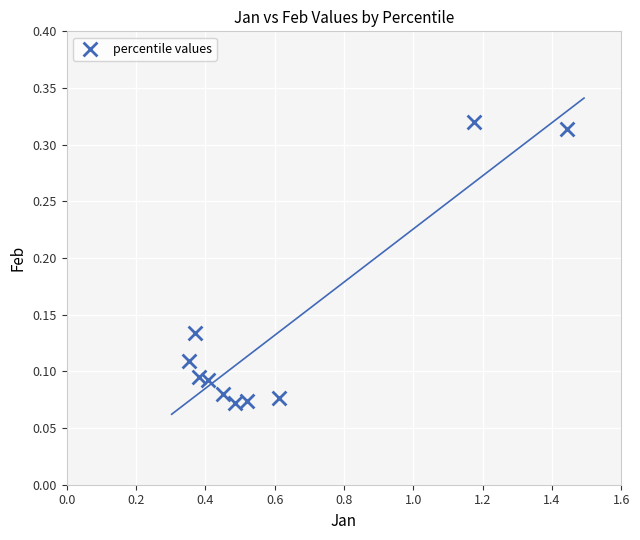

What is the range of X values (max minus min)?

1.1